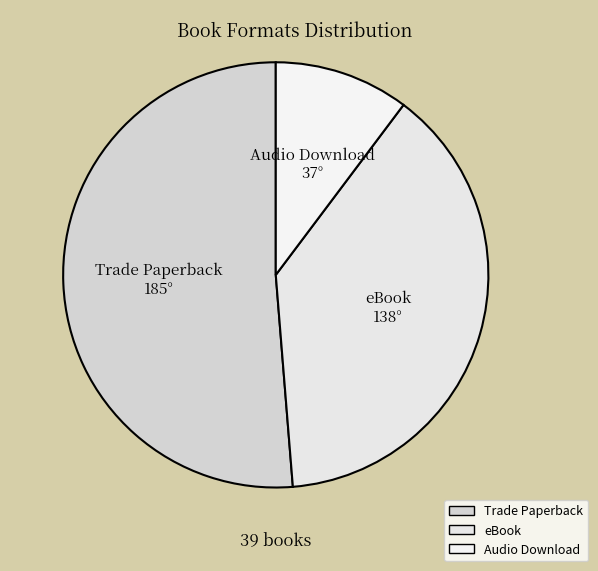

The Trade Paperback slice represents 65% of the pie. True or false?

False